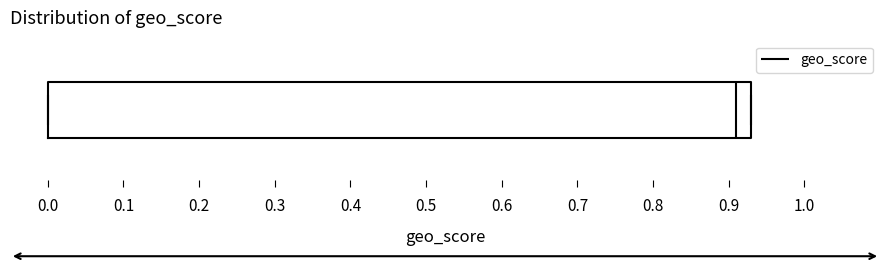

Transcribe this box plot: give where the median line is, the range the box spans, and where the two whiskers end, as read against the x-axis. The values are not printed on the chart, so give them approximately, as read against the axis.

median 0.91, box 0.00 to 0.93, whiskers 0.00 to 0.93